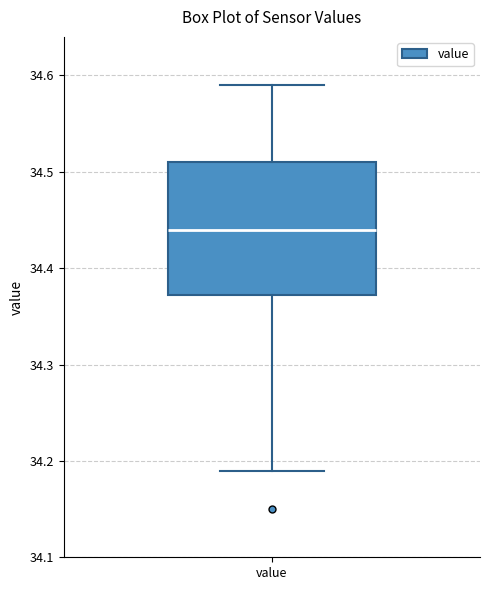

Read this box plot against the y-axis: the position of the median line, the range covered by the box, and the ends of both whiskers. The values are not printed on the chart, so give them approximately, as read against the axis.

median 34.44, box 34.37 to 34.51, whiskers 34.19 to 34.59